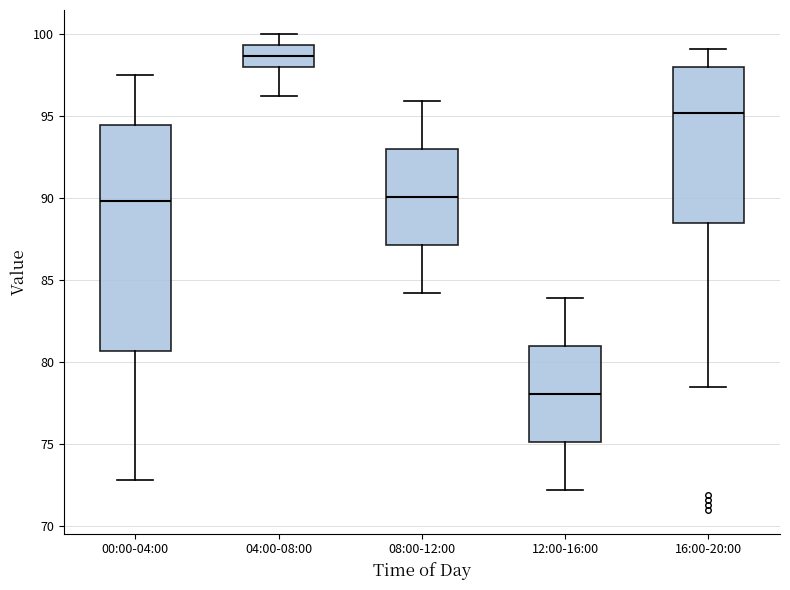

Which box is the tallest, from its lower edge to its upper edge?

00:00-04:00